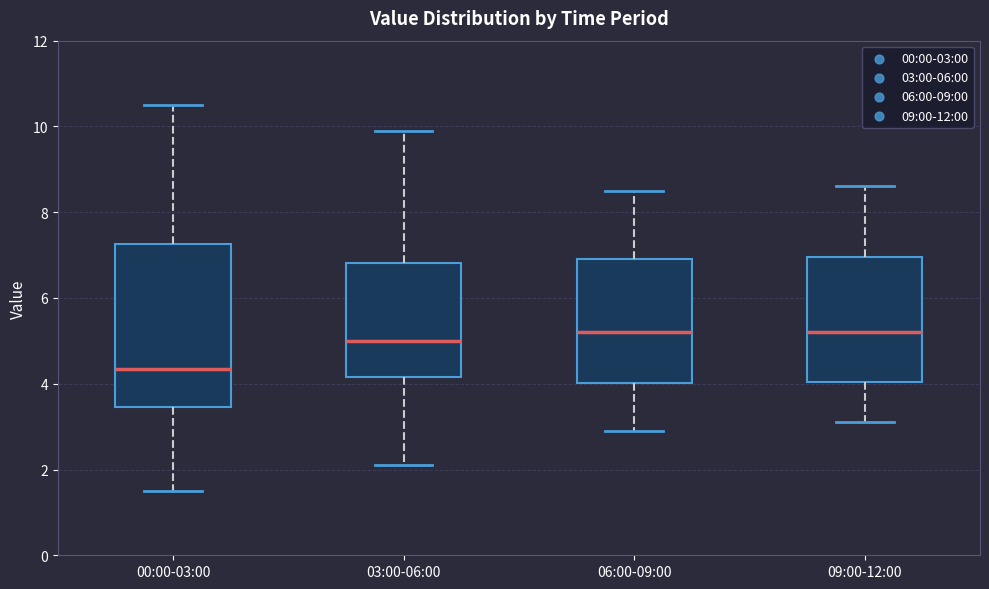

Reading left to right, read every box against the y-axis: the position of its median line, the range the box covers, and the ends of its whiskers. The values are not printed on the chart, so give them approximately, as read against the axis.

00:00-03:00: median 4.4, box 3.4 to 7.2, whiskers 1.6 to 10.6
03:00-06:00: median 5.0, box 4.2 to 6.8, whiskers 2.2 to 10.0
06:00-09:00: median 5.2, box 4.0 to 7.0, whiskers 3.0 to 8.6
09:00-12:00: median 5.2, box 4.0 to 7.0, whiskers 3.2 to 8.6